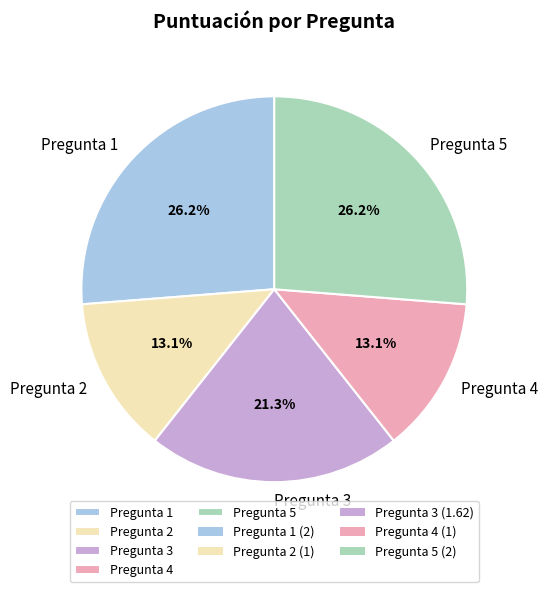

What is the ratio of the value at Pregunta 2 to the value at Pregunta 1?

0.5